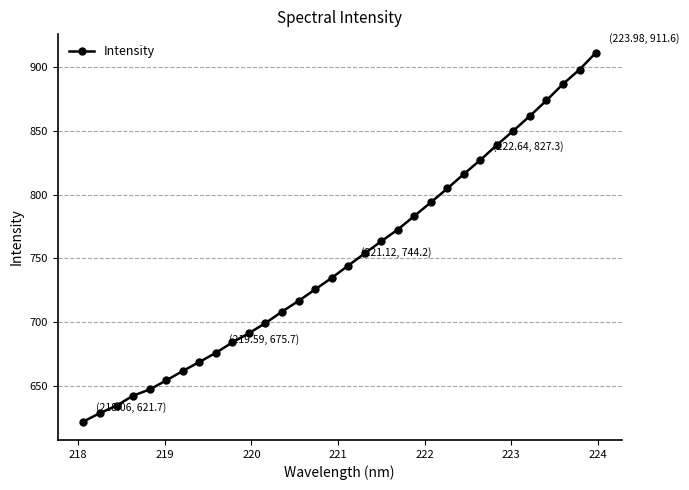

What is the sum of all values?

23973.2